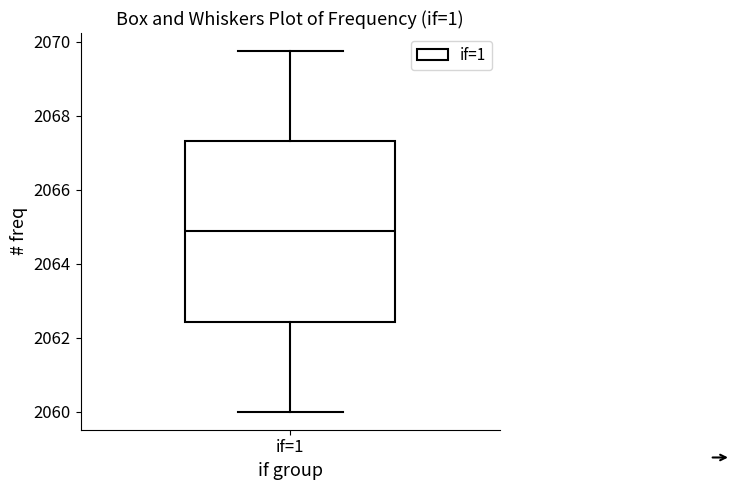

Transcribe this box plot: give where the median line is, the range the box spans, and where the two whiskers end, as read against the y-axis. The values are not printed on the chart, so give them approximately, as read against the axis.

median 2064.8, box 2062.4 to 2067.4, whiskers 2060.0 to 2069.8